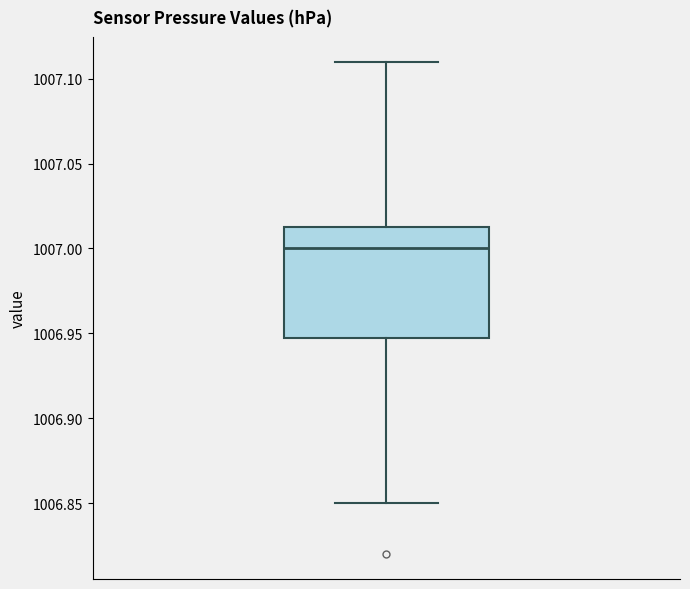

Where is the lower edge of the box on the y-axis? The values are not printed on the chart, so give them approximately, as read against the axis.

1006.950